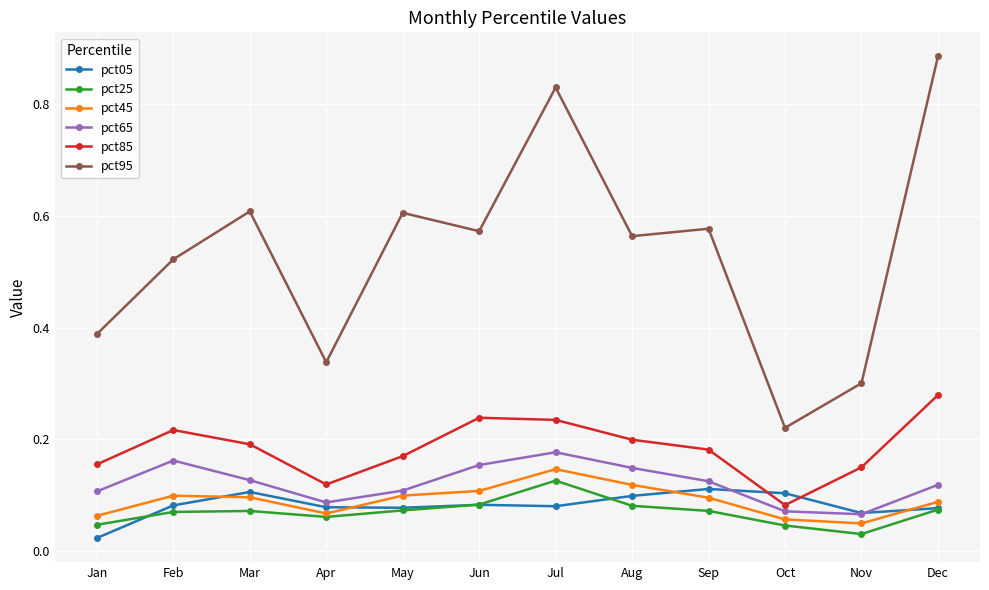

The pct25 series shows 0.1 at Jun. True or false?

True